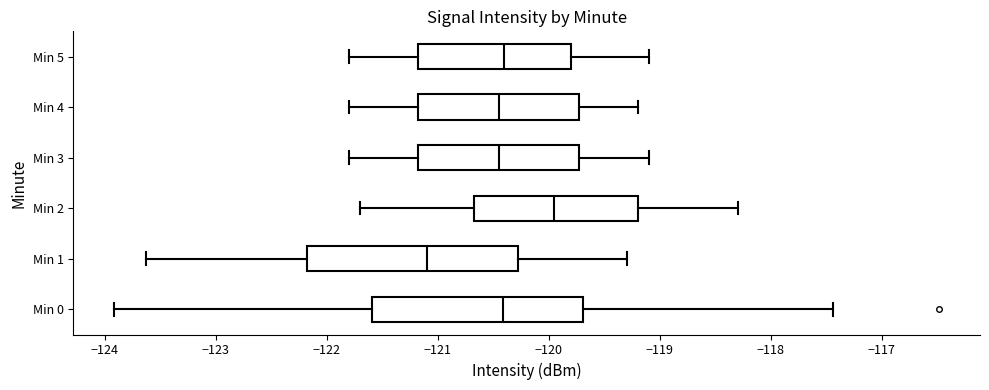

Where is the left edge of the box for Min 1 on the x-axis? The values are not printed on the chart, so give them approximately, as read against the axis.

-122.2